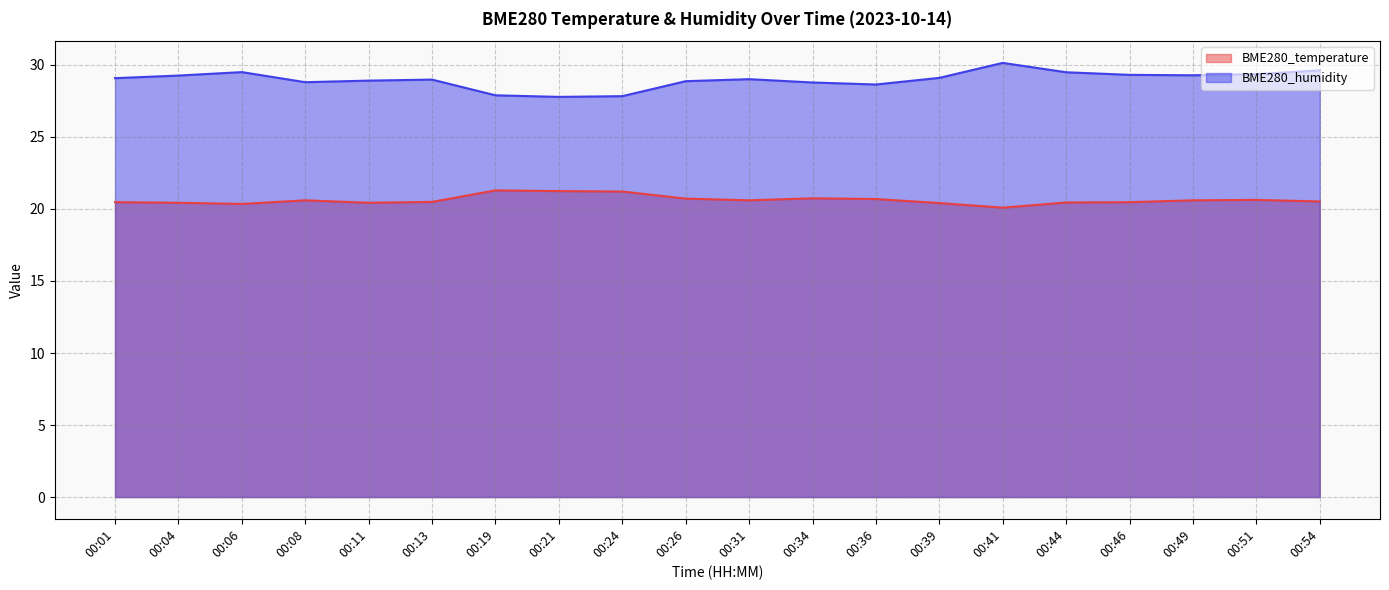

True or false: BME280_temperature and BME280_humidity intersect in this chart.

False